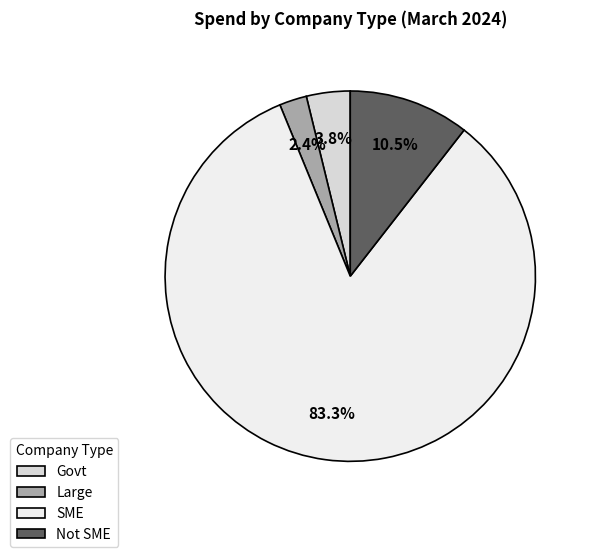

To the nearest percent, what is the difference between the Not SME and Govt slice percentages?

7%